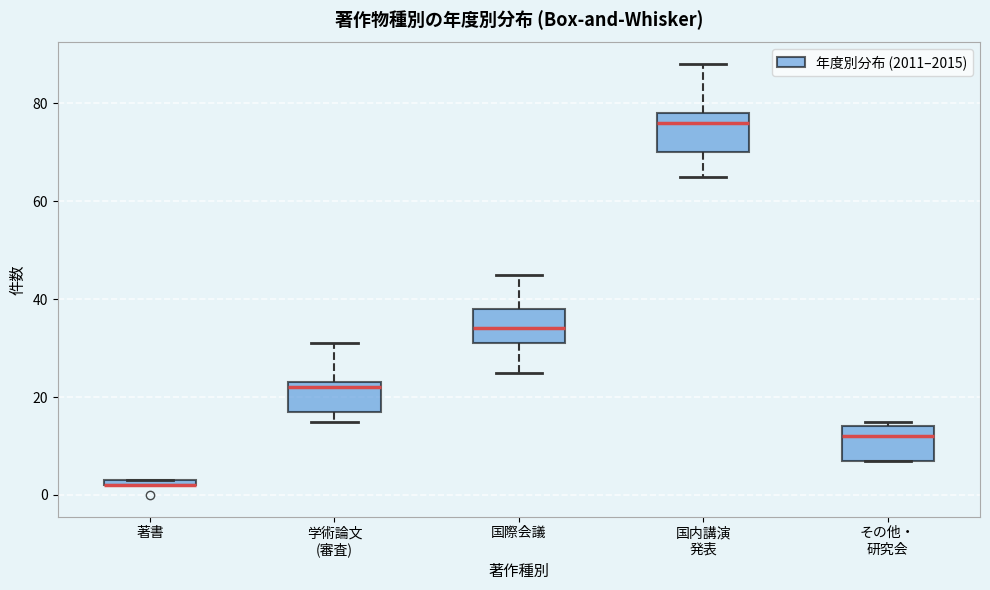

Where does the lower whisker of the box for 国際会議 end on the y-axis? The values are not printed on the chart, so give them approximately, as read against the axis.

26